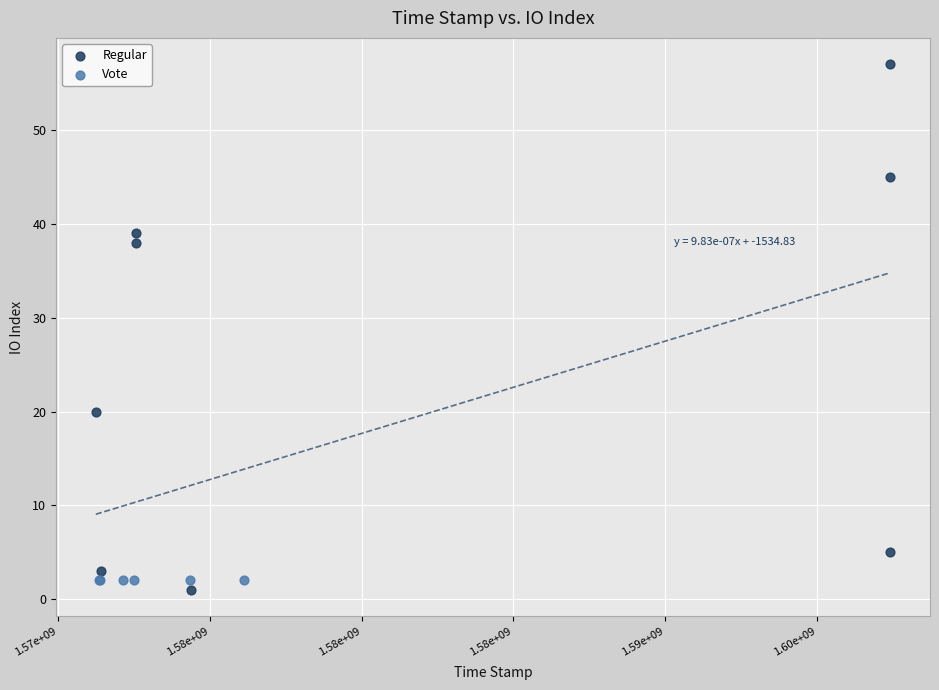

Which series reaches the maximum Y coordinate?

Regular